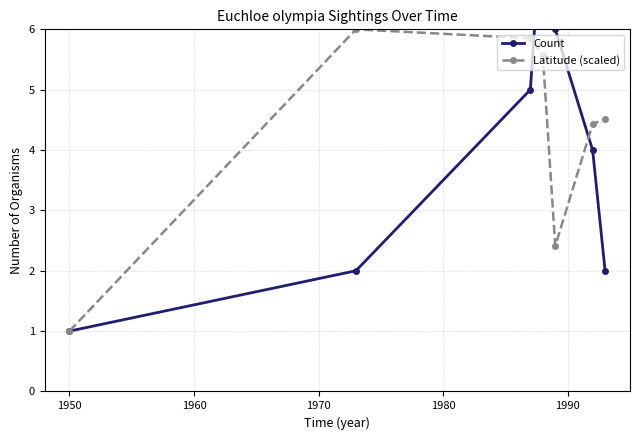

What is the value of the Latitude (scaled) point at the 5th from the left?

2.4